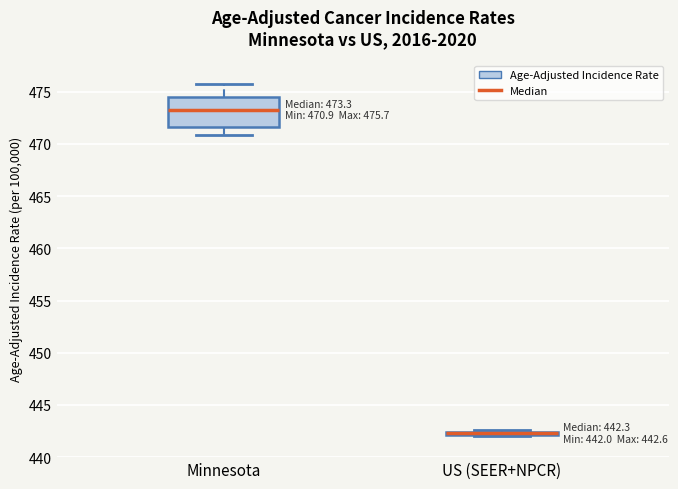

Which box is the tallest, from its lower edge to its upper edge?

Minnesota